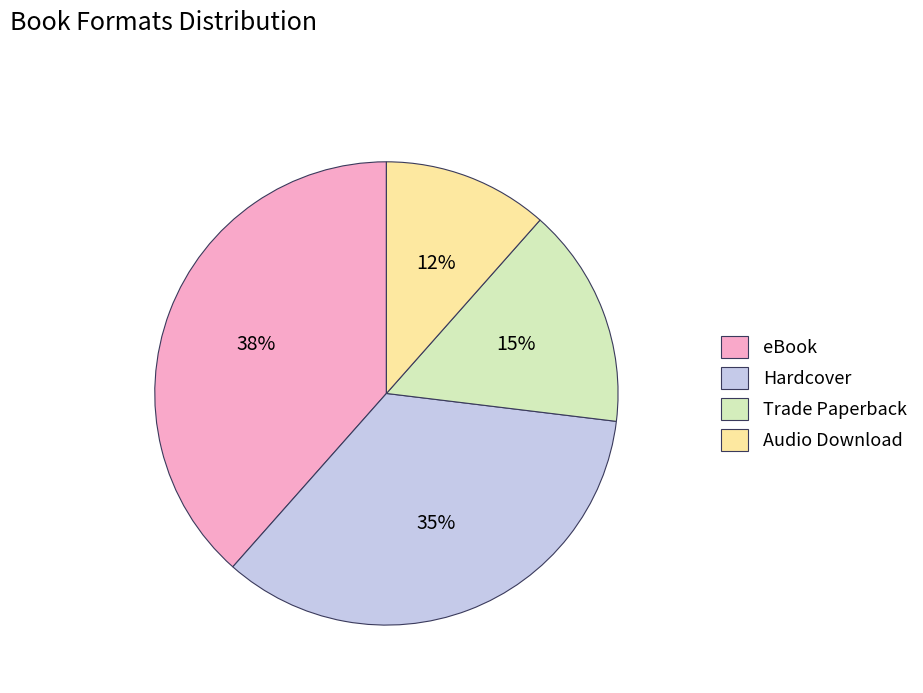

How many slices are in this pie chart?

4